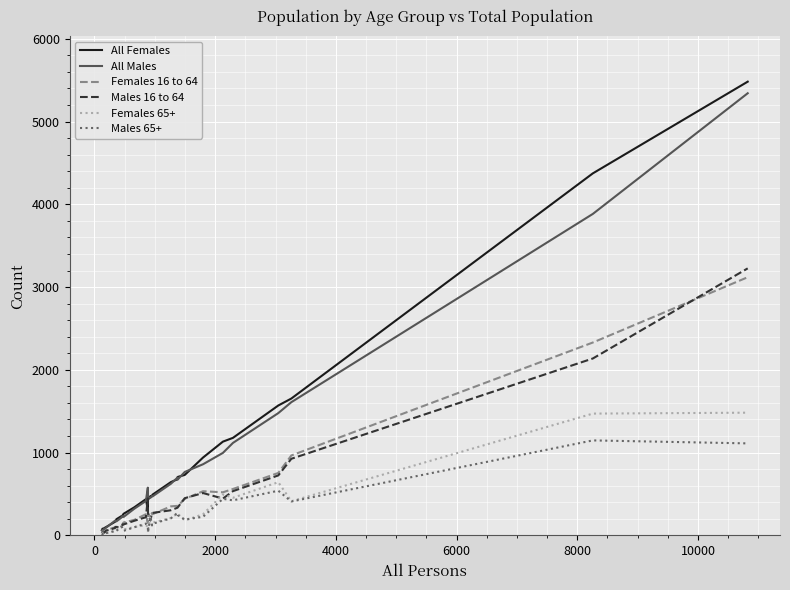

What is the maximum value shown in the chart?

5482